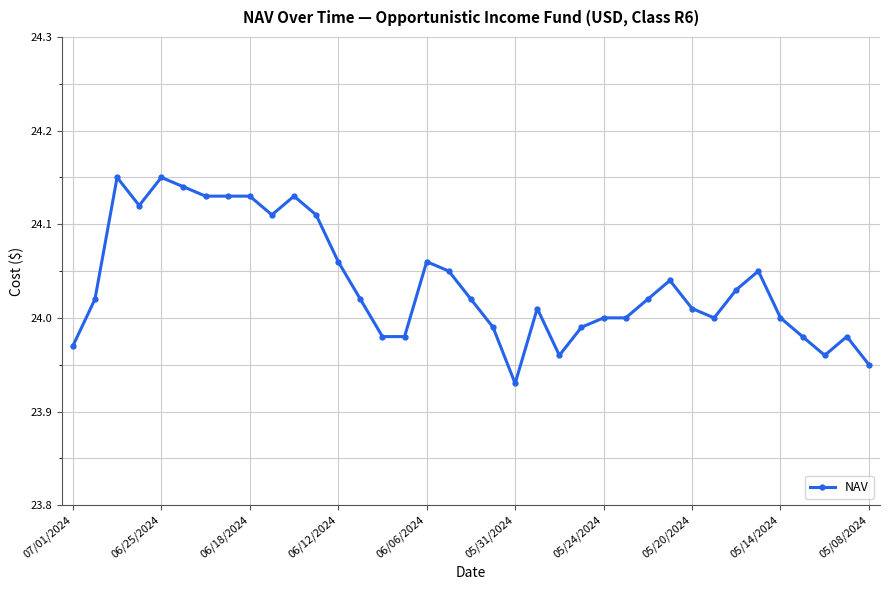

True or false: there are more than 2 points higher than both neighbors.

True